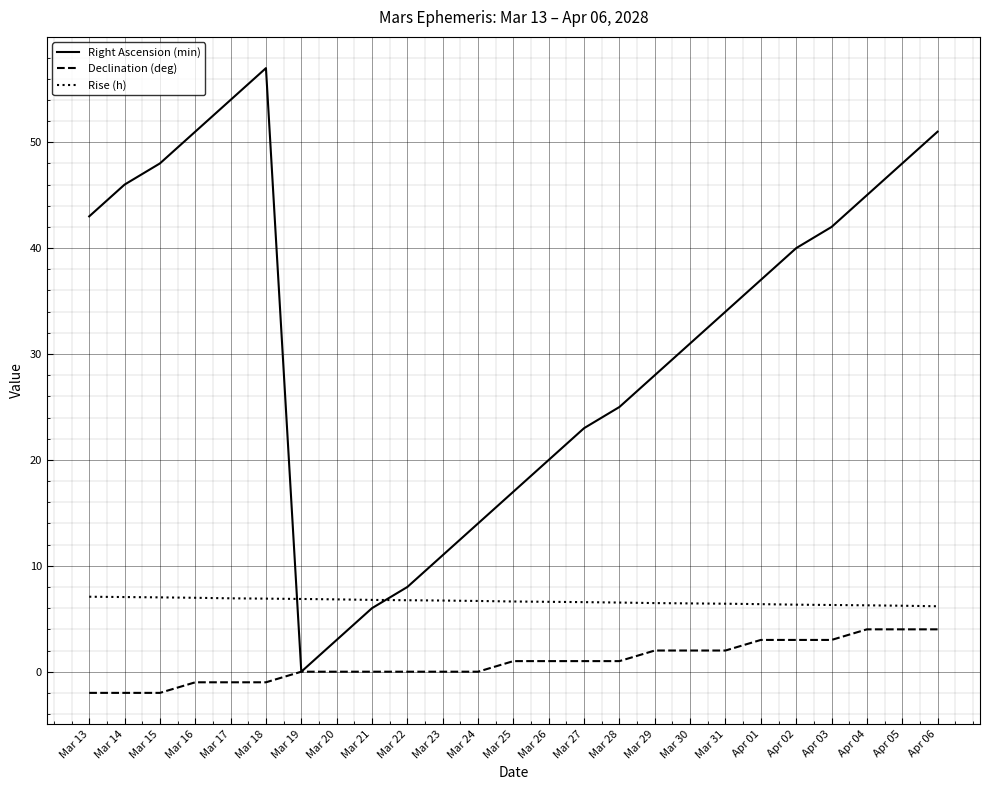

How many times do Right Ascension (min) and Rise (h) cross each other?

2